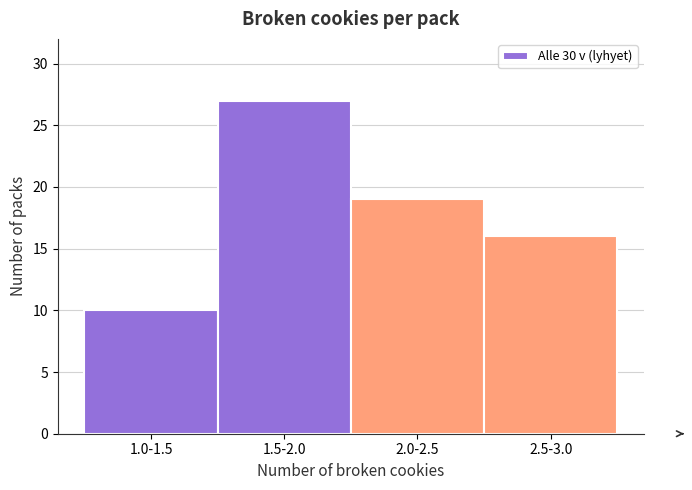

Reading left to right, extract all data points from this chart.

1.0-1.5=10	1.5-2.0=27	2.0-2.5=19	2.5-3.0=16